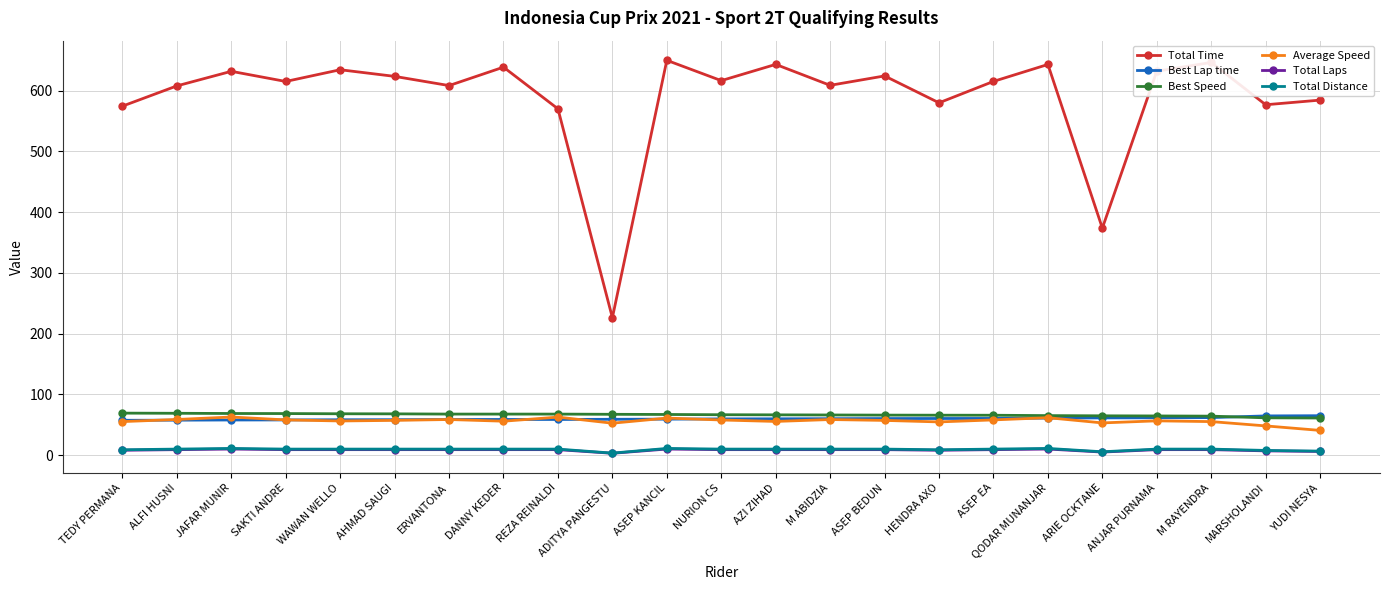

What is the total value across all series at M RAYENDRA?

846.2